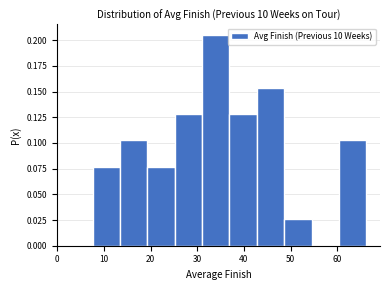

Reading left to right, transcribe this chart: for each bar, give the range it covers on the x-axis and its height. Neither the bar edges nor the heights are printed on the chart, so give them approximately, as read against the axes.

8 to 13: 0.075
13 to 19: 0.105
19 to 25: 0.075
25 to 31: 0.130
31 to 37: 0.205
37 to 43: 0.130
43 to 49: 0.155
49 to 54: 0.025
54 to 60: 0
60 to 66: 0.105